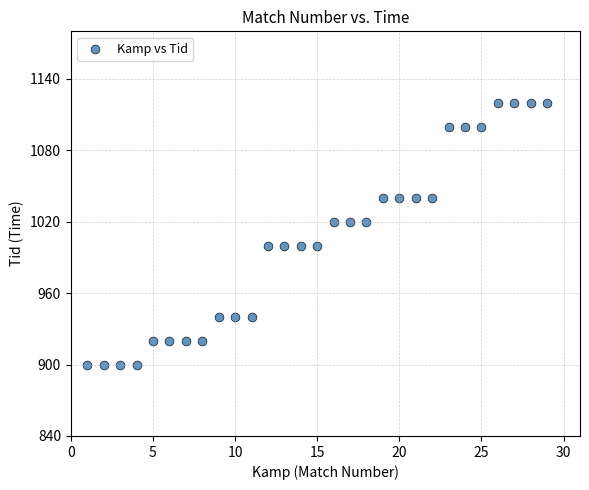

What is the range of Y values (max minus min)?

220